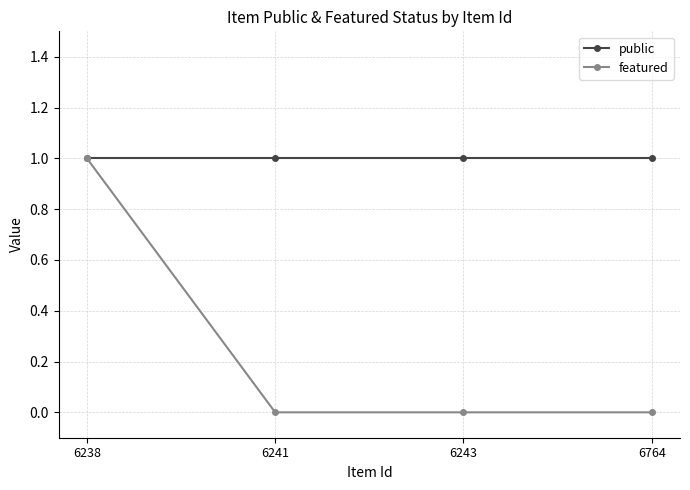

At how many categories does at least one series exceed 0?

4